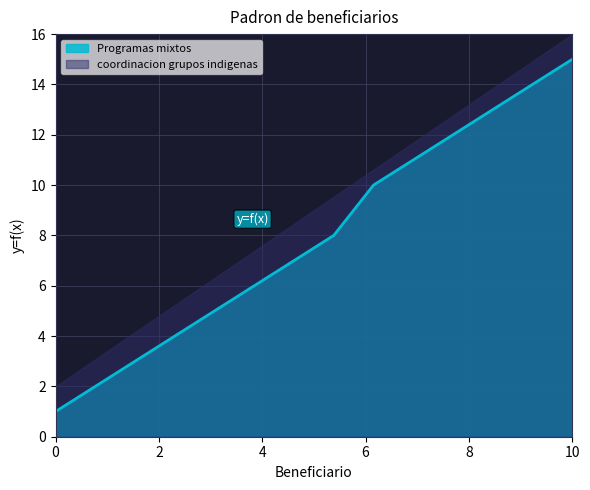

At which category does the chart reach its peak across all series?

10